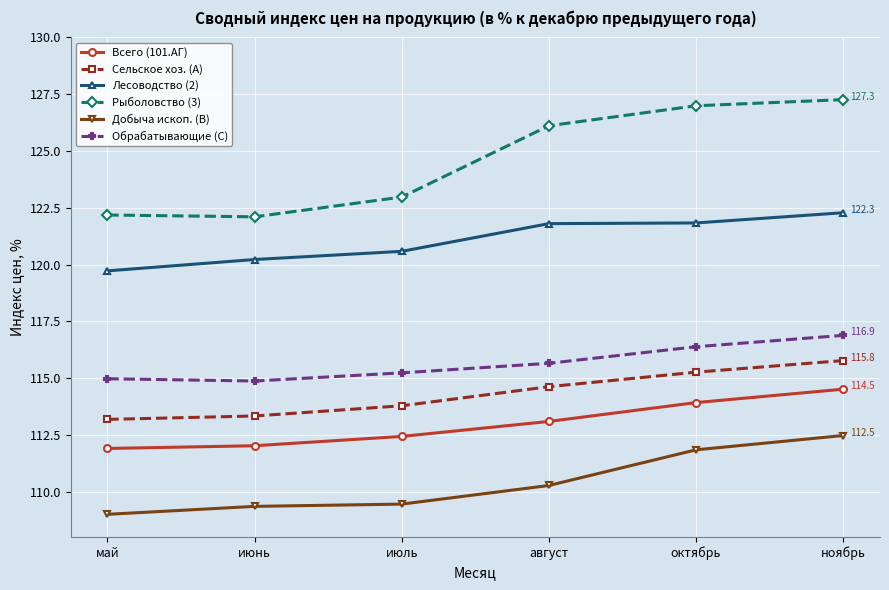

Which series changed the most between май and август?

Рыболовство (3)